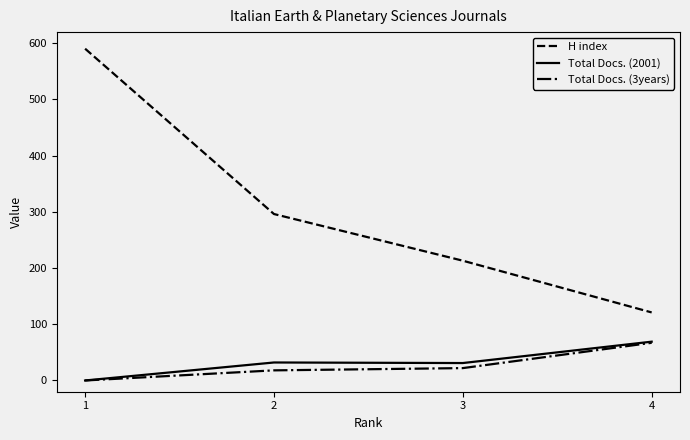

Does the chart have visible grid lines?

No